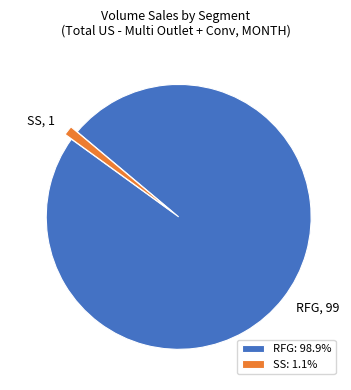

Does SS represent more than half of the total?

No